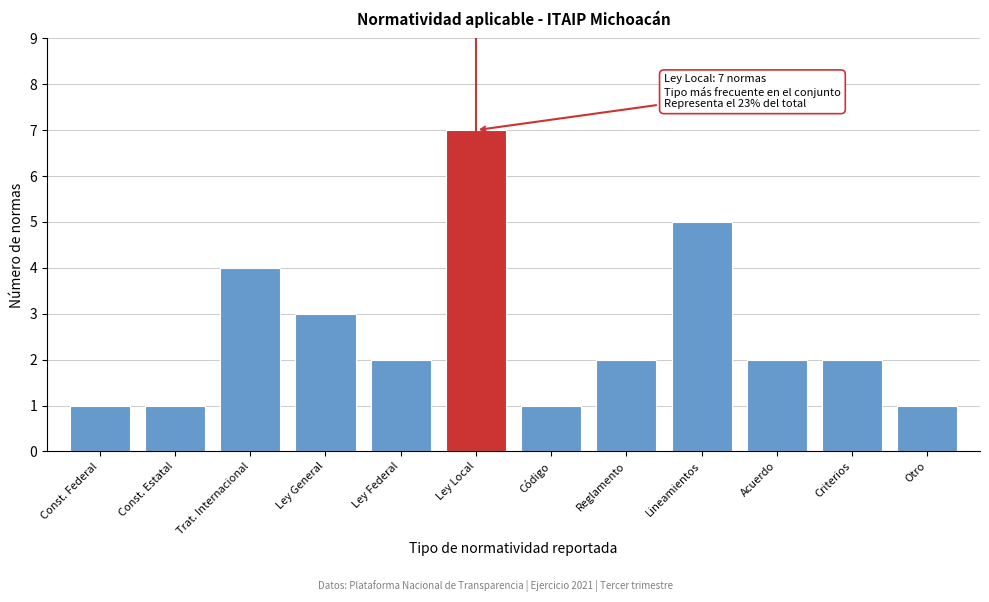

Reading left to right, list all the values displayed in this chart.

1	1	4	3	2	7	1	2	5	2	2	1